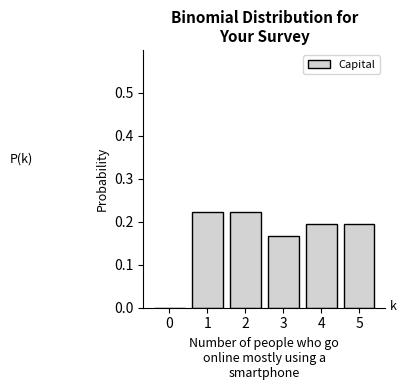

What is the sum of the values at 4 and 2?

0.4